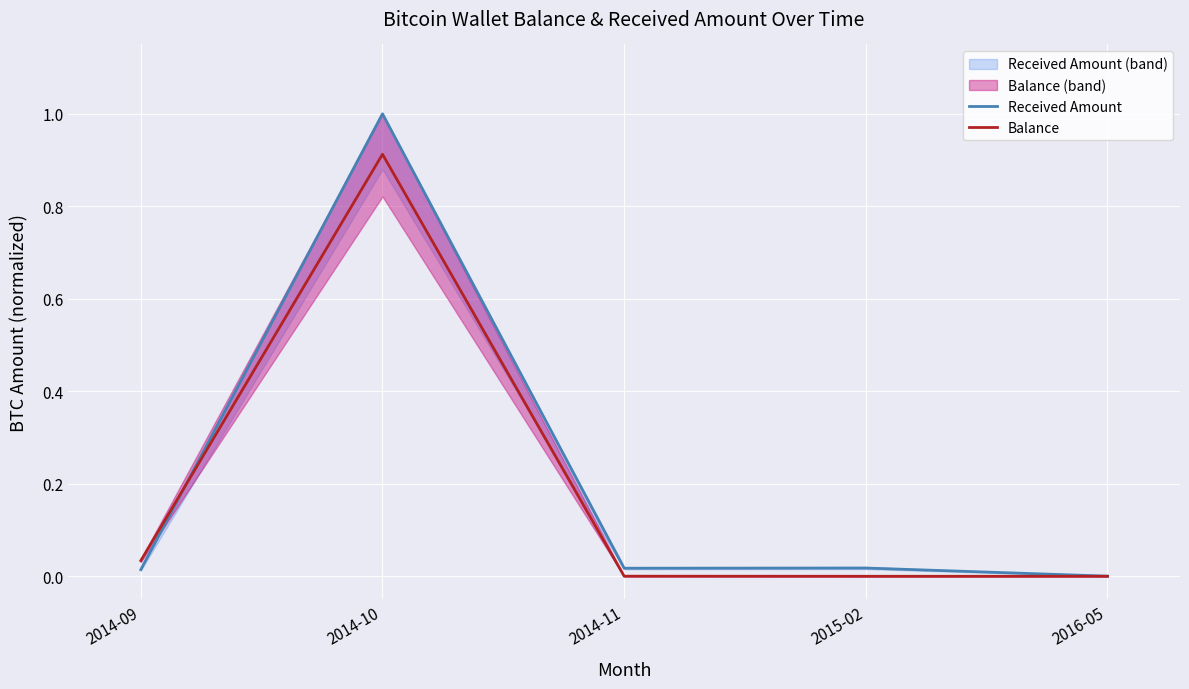

At which category is the sum across all series the highest?

2014-10